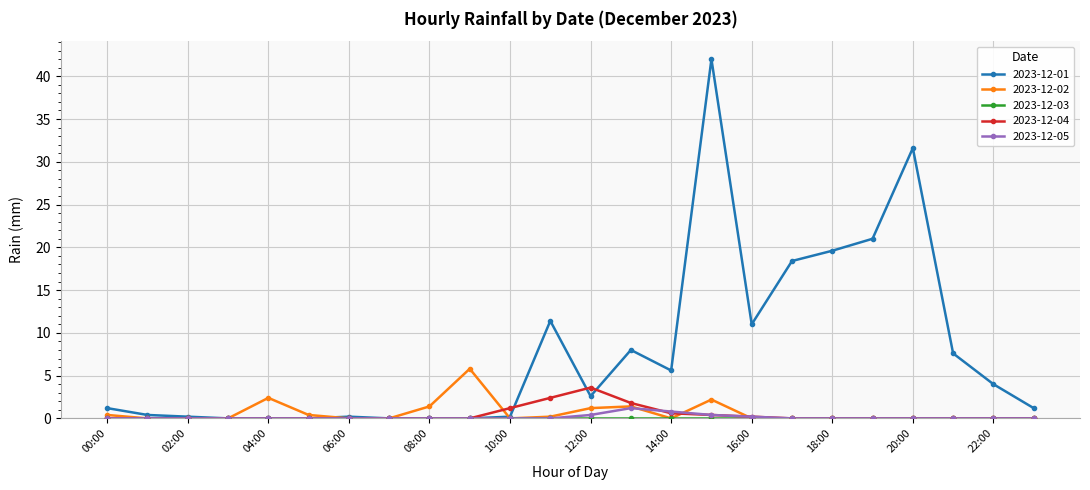

Does the chart display data point markers on the line(s)?

Yes